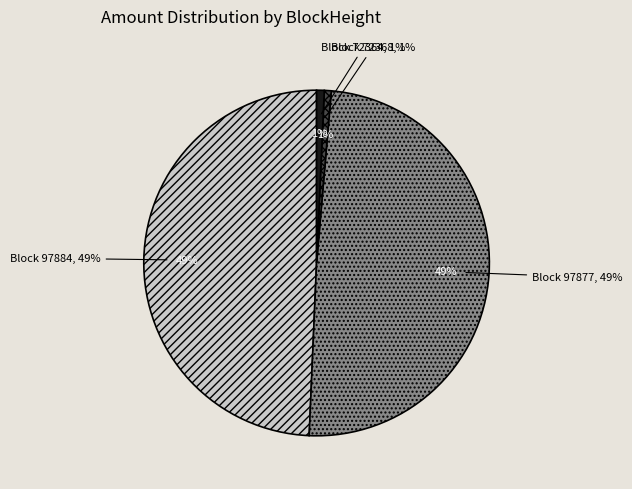

Between 72364 and 72368, which is larger?

72364